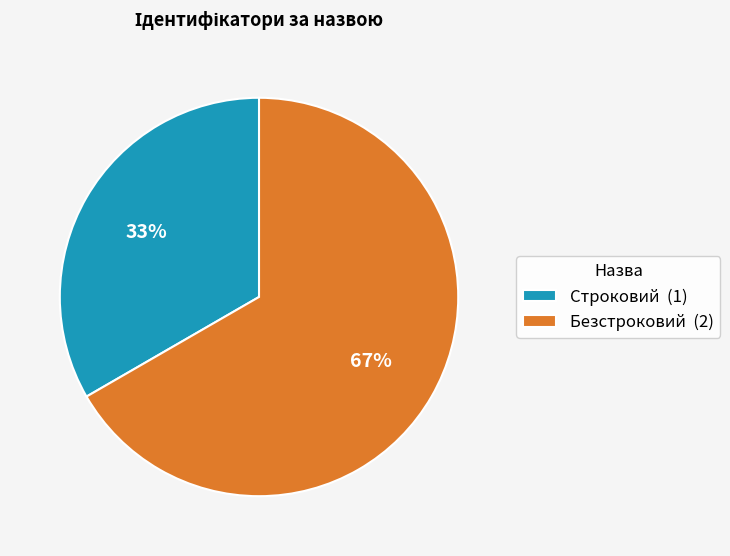

To the nearest percent, what percentage of the pie is Строковий?

33%